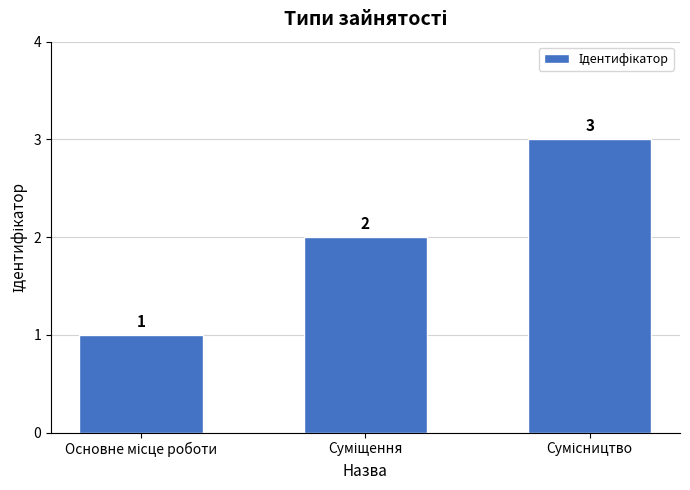

What is the sum of all values?

6